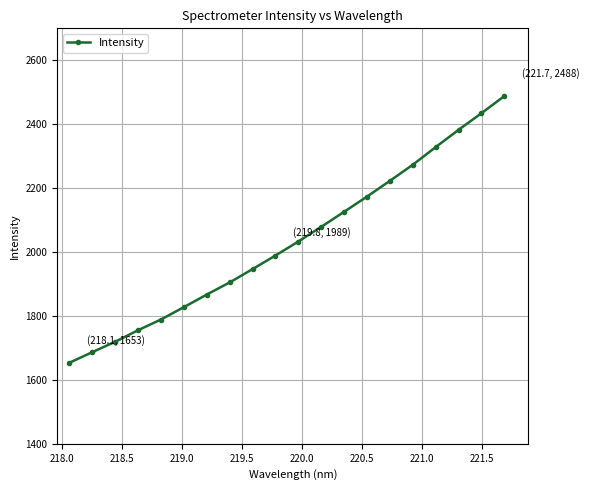

What is the sum of all values?

40678.3